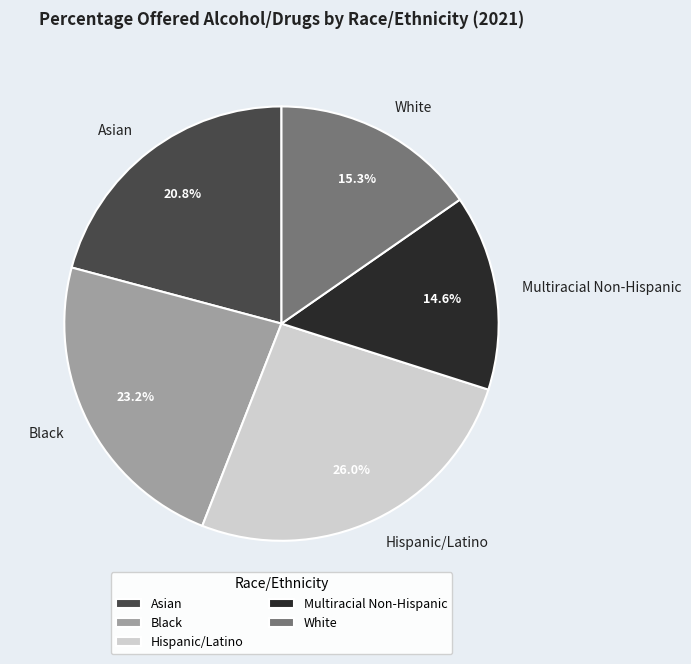

How many slices are in this pie chart?

5